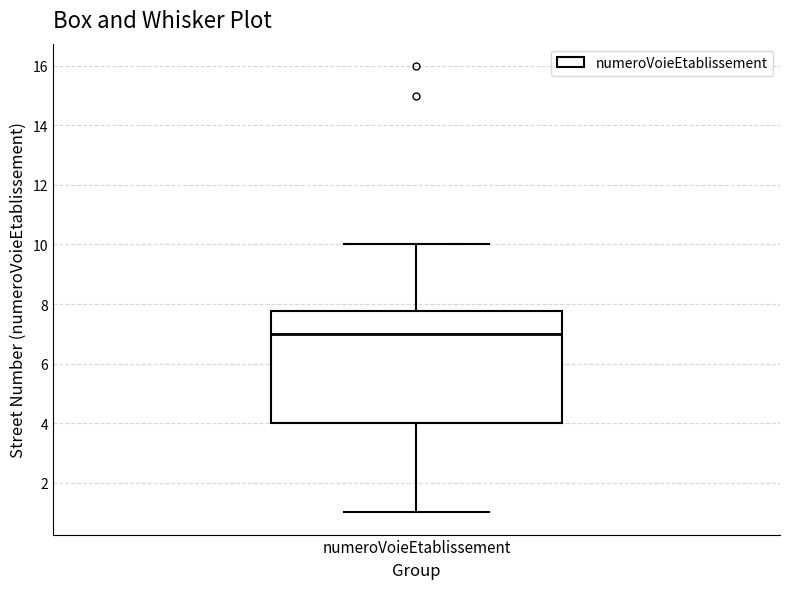

Transcribe this box plot: give where the median line is, the range the box spans, and where the two whiskers end, as read against the y-axis. The values are not printed on the chart, so give them approximately, as read against the axis.

median 7.0, box 4.0 to 7.8, whiskers 1.0 to 10.0